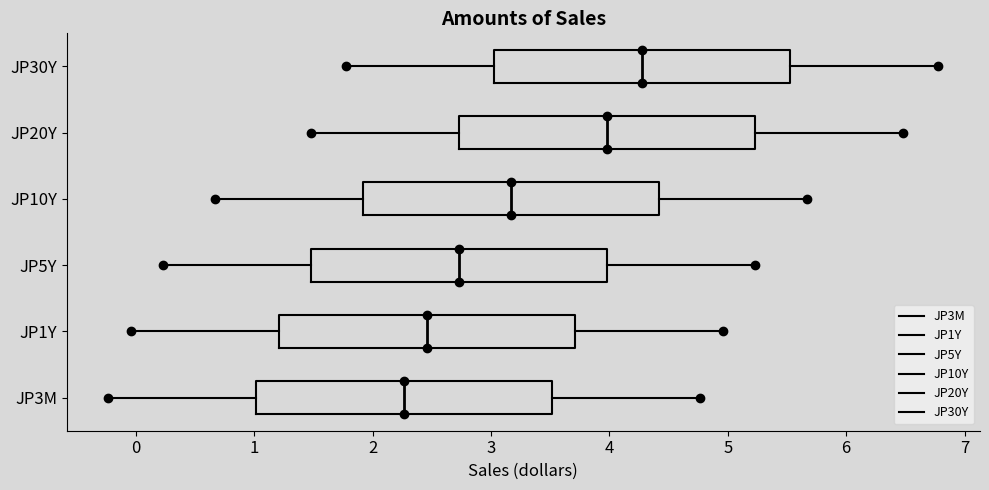

Reading bottom to top, transcribe this box plot: for each box, give where its median line is, the range the box spans, and where its two whiskers end, as read against the x-axis. The values are not printed on the chart, so give them approximately, as read against the axis.

JP3M: median 2.3, box 1.0 to 3.5, whiskers -0.2 to 4.8
JP1Y: median 2.5, box 1.2 to 3.7, whiskers 0.0 to 5.0
JP5Y: median 2.7, box 1.5 to 4.0, whiskers 0.2 to 5.2
JP10Y: median 3.2, box 1.9 to 4.4, whiskers 0.7 to 5.7
JP20Y: median 4.0, box 2.7 to 5.2, whiskers 1.5 to 6.5
JP30Y: median 4.3, box 3.0 to 5.5, whiskers 1.8 to 6.8